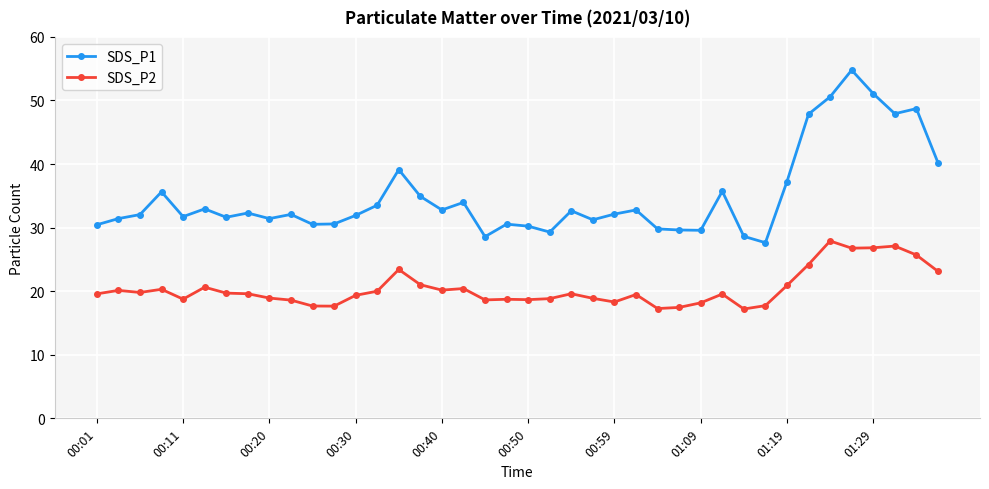

True or false: SDS_P2 has more than 2 interior local peaks.

True